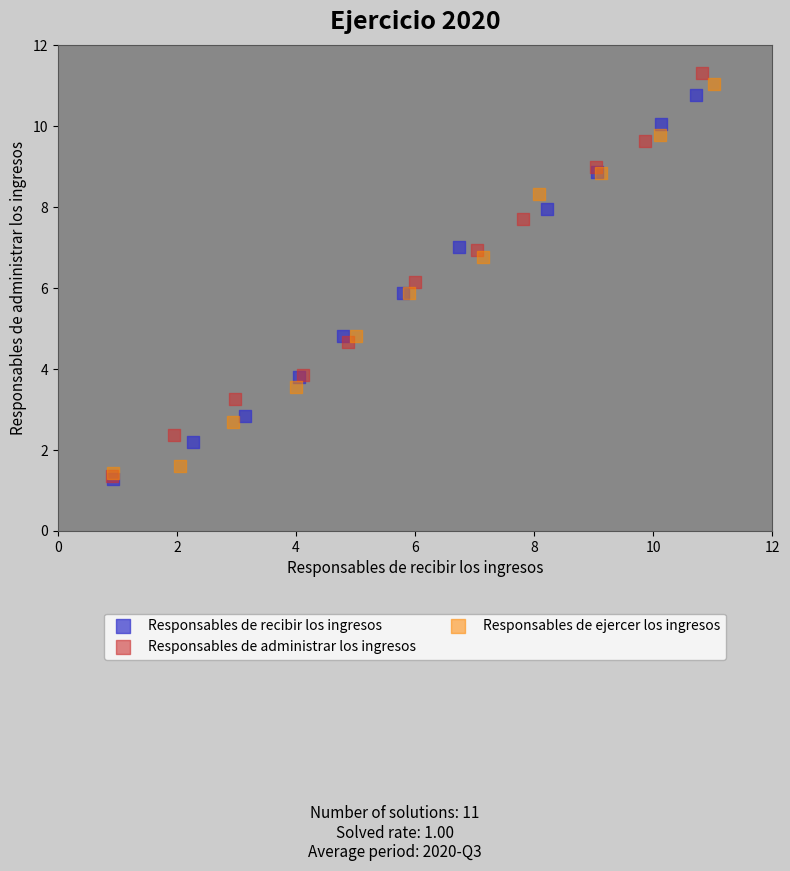

Which series has the widest spread of Y values?

Responsables de administrar los ingresos